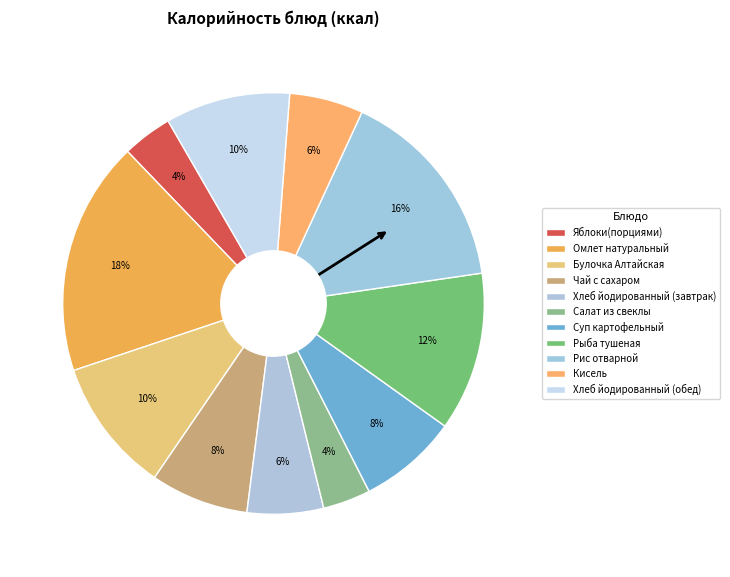

Does any single category account for the majority?

No